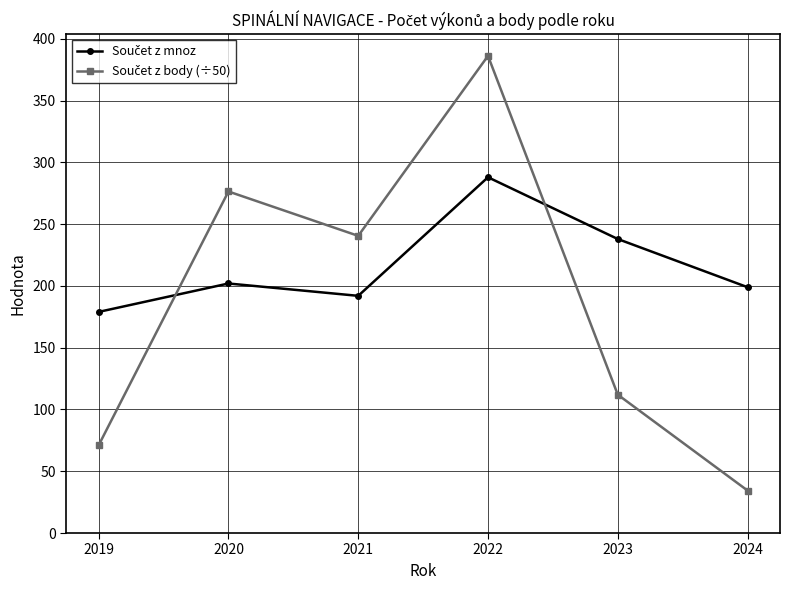

What is the difference between the highest and lowest values at 2020?

74.5